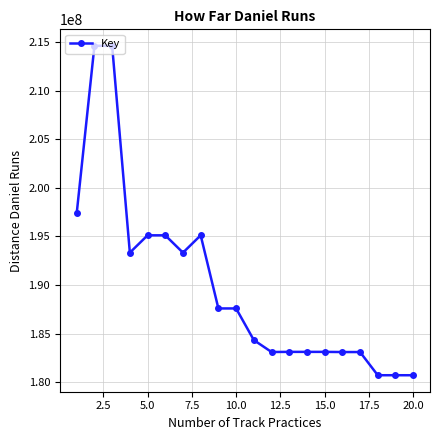

True or false: there are more than 1 points higher than both neighbors.

True